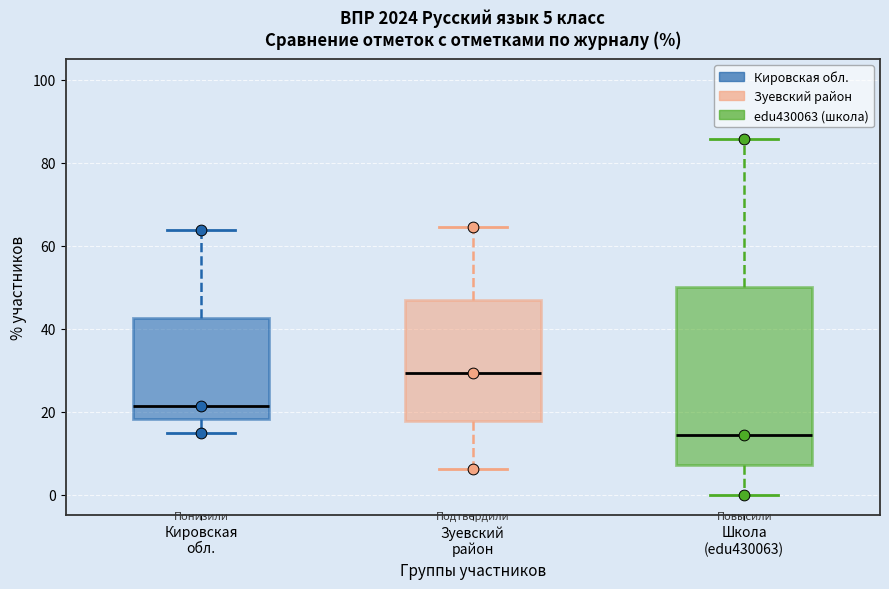

Which box is the tallest, from its lower edge to its upper edge?

Школа (edu430063)